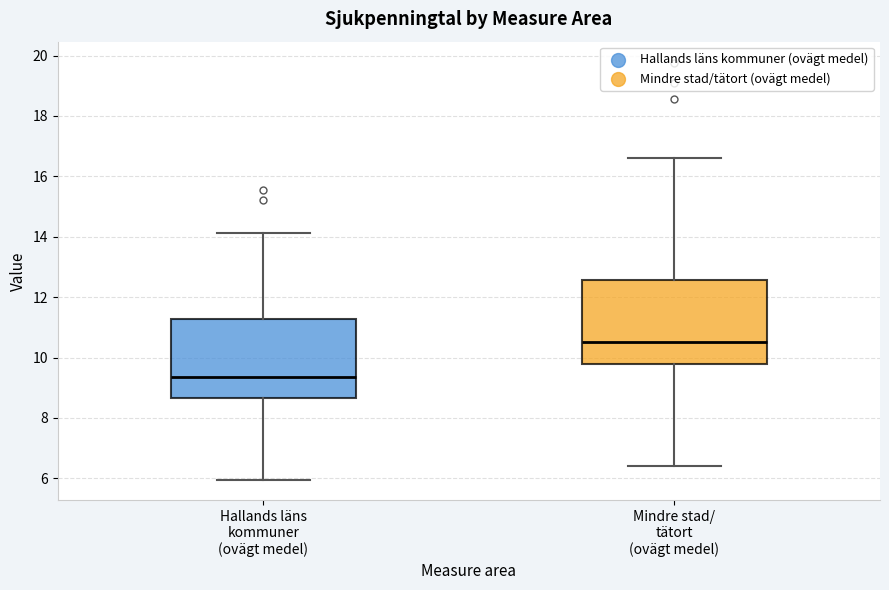

Reading left to right, transcribe this box plot: for each box, give where its median line is, the range the box spans, and where its two whiskers end, as read against the y-axis. The values are not printed on the chart, so give them approximately, as read against the axis.

Hallands läns kommuner (ovägt medel): median 9.4, box 8.6 to 11.2, whiskers 6.0 to 14.2
Mindre stad/ tätort (ovägt medel): median 10.6, box 9.8 to 12.6, whiskers 6.4 to 16.6